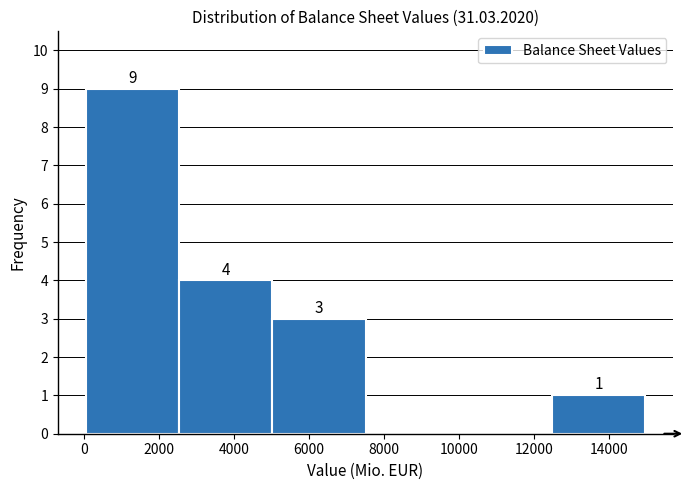

Over which range of the x-axis is the bar tallest?

0 to 2600